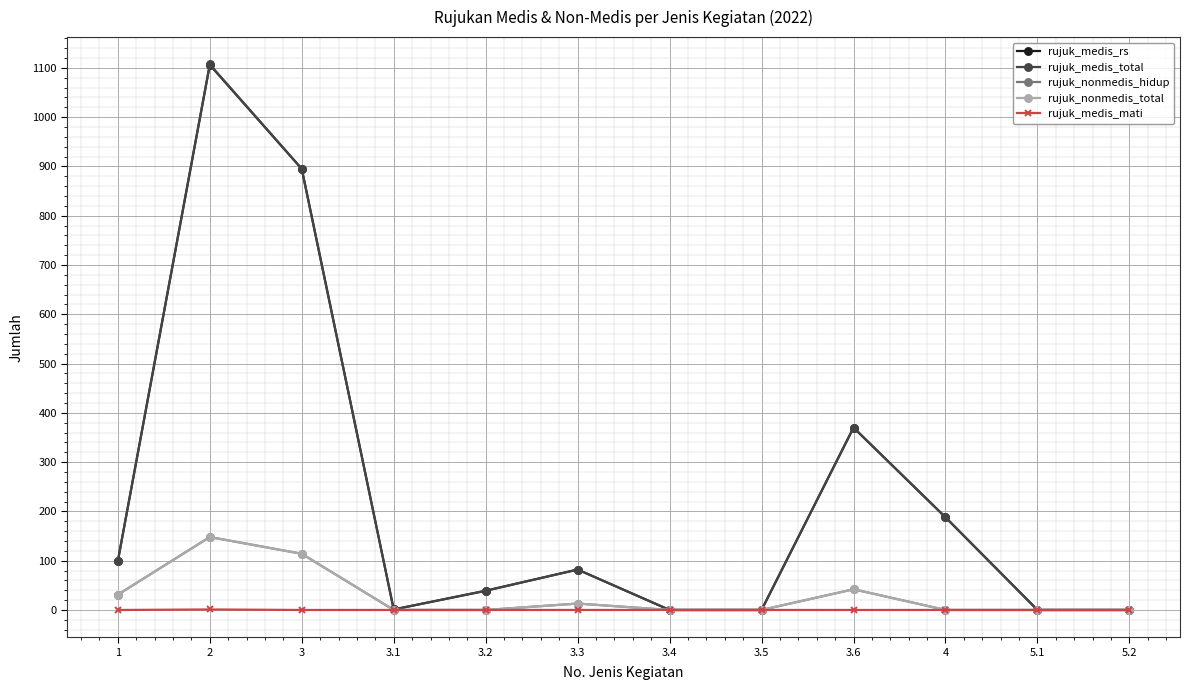

What is the sum of all rujuk_medis_rs values?

2780